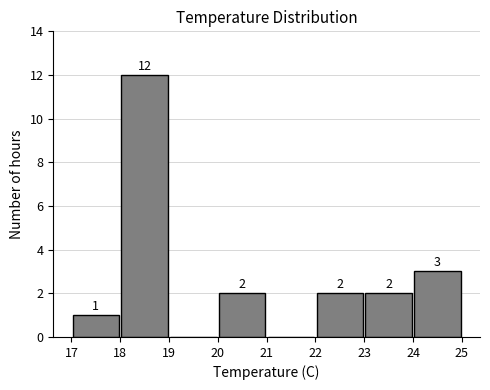

Which range on the x-axis has the tallest bar?

18 to 19